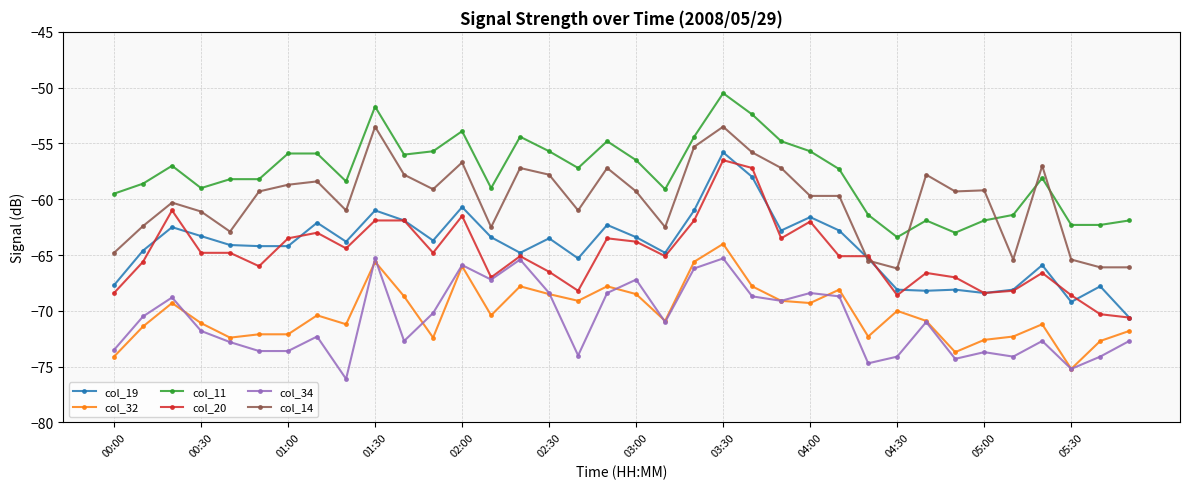

What is the greatest value displayed?

-50.5